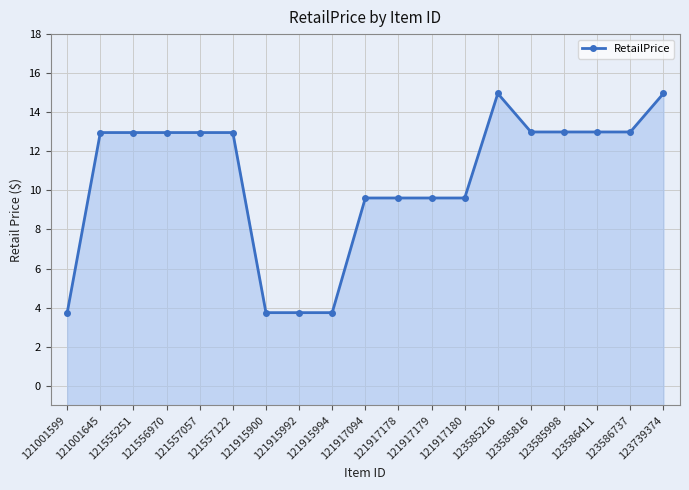

Reading left to right, what are all the values shown in this chart?

3.7	13.0	13.0	13.0	13.0	13.0	3.7	3.7	3.7	9.6	9.6	9.6	9.6	15.0	13.0	13.0	13.0	13.0	15.0